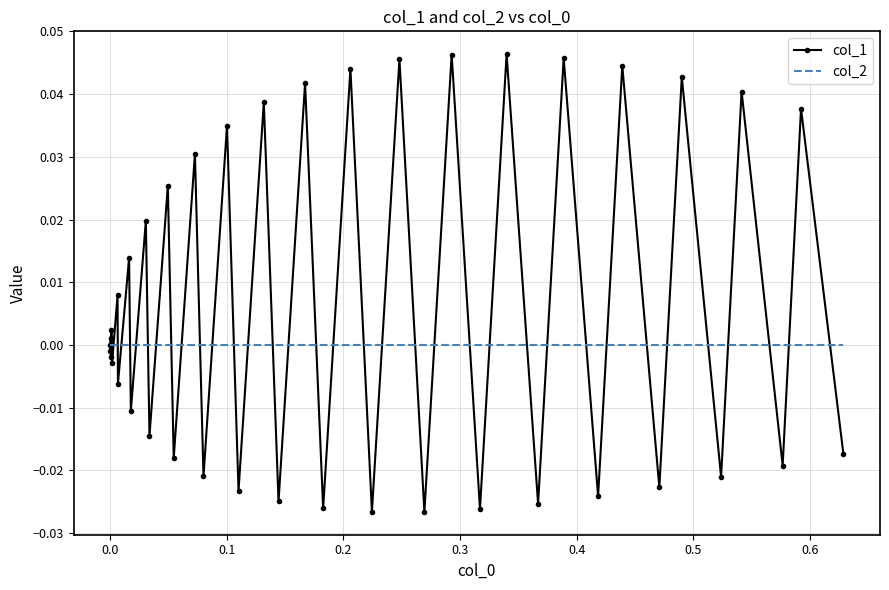

Which series has the widest spread of values?

col_1